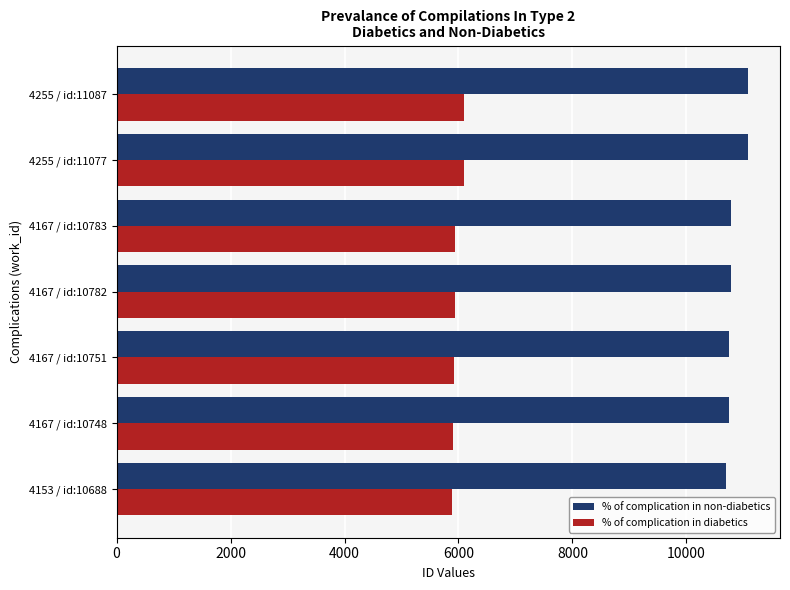

At how many categories does at least one series exceed 8148?

7